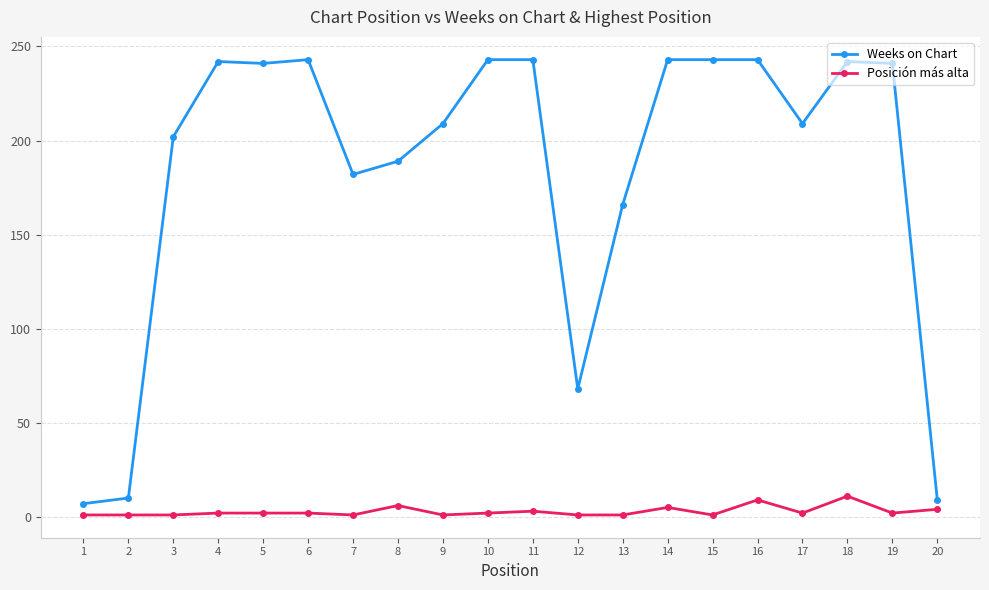

The Weeks on Chart series shows 243 at 15. True or false?

True